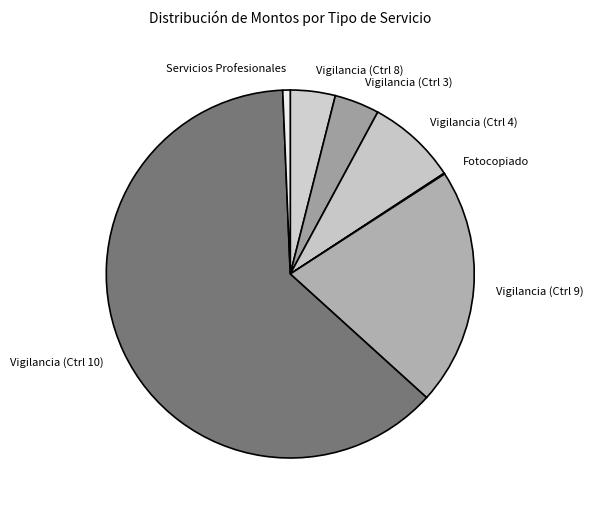

What is the majority slice?

Vigilancia (Ctrl 10)